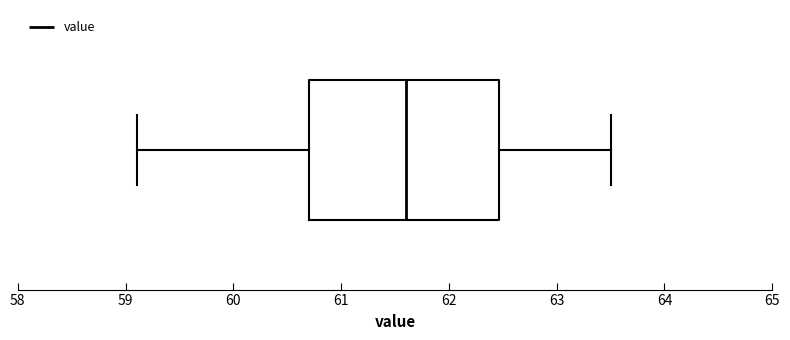

Where is the right edge of the box on the x-axis? The values are not printed on the chart, so give them approximately, as read against the axis.

62.5